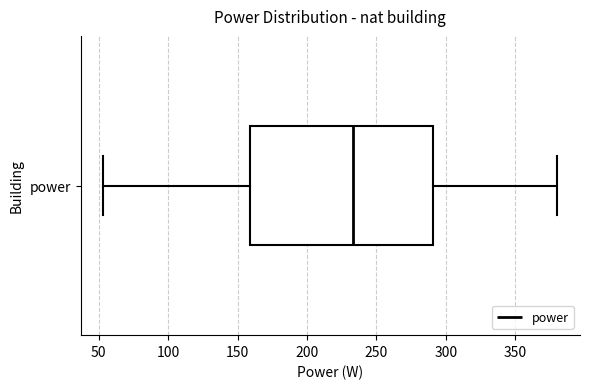

Read this box plot against the x-axis: the position of the median line, the range covered by the box, and the ends of both whiskers. The values are not printed on the chart, so give them approximately, as read against the axis.

median 235, box 160 to 290, whiskers 55 to 380